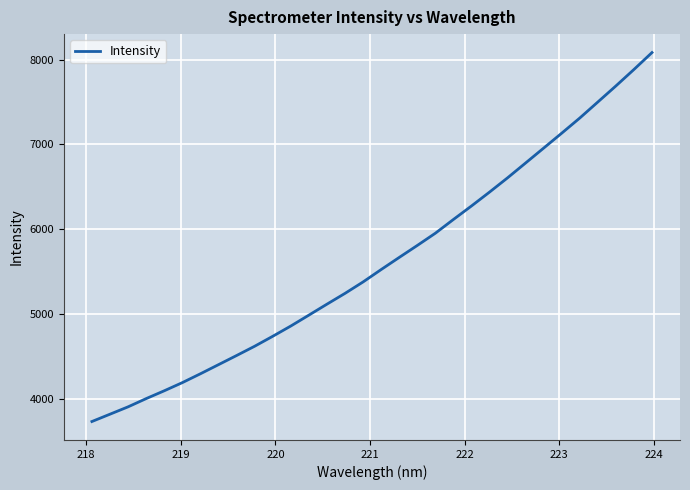

What is the minimum value shown in the chart?

3734.4